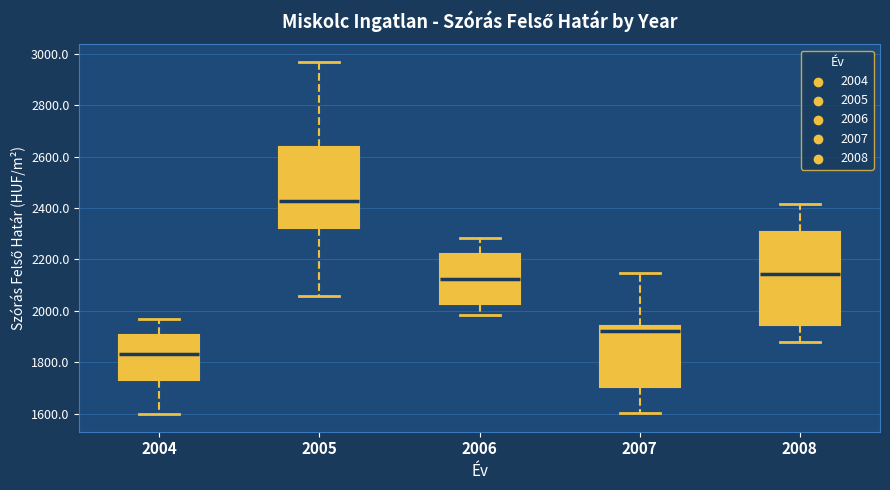

Reading left to right, read every box against the y-axis: the position of its median line, the range the box covers, and the ends of its whiskers. The values are not printed on the chart, so give them approximately, as read against the axis.

2004: median 1840, box 1740 to 1900, whiskers 1600 to 1960
2005: median 2420, box 2320 to 2640, whiskers 2060 to 2960
2006: median 2120, box 2020 to 2220, whiskers 1980 to 2280
2007: median 1920, box 1700 to 1940, whiskers 1600 to 2140
2008: median 2140, box 1940 to 2300, whiskers 1880 to 2420